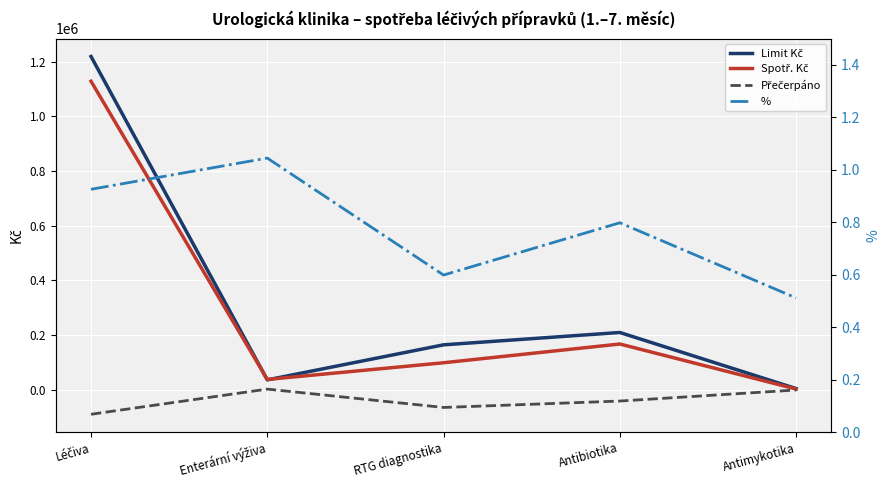

At which category is the sum across all series the highest?

Léčiva